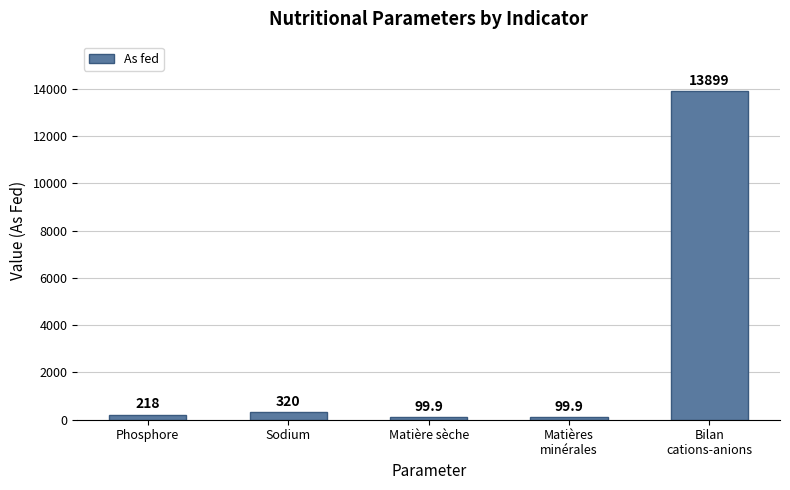

Reading left to right, extract all data points from this chart.

218.0	320.0	99.9	99.9	13899.0